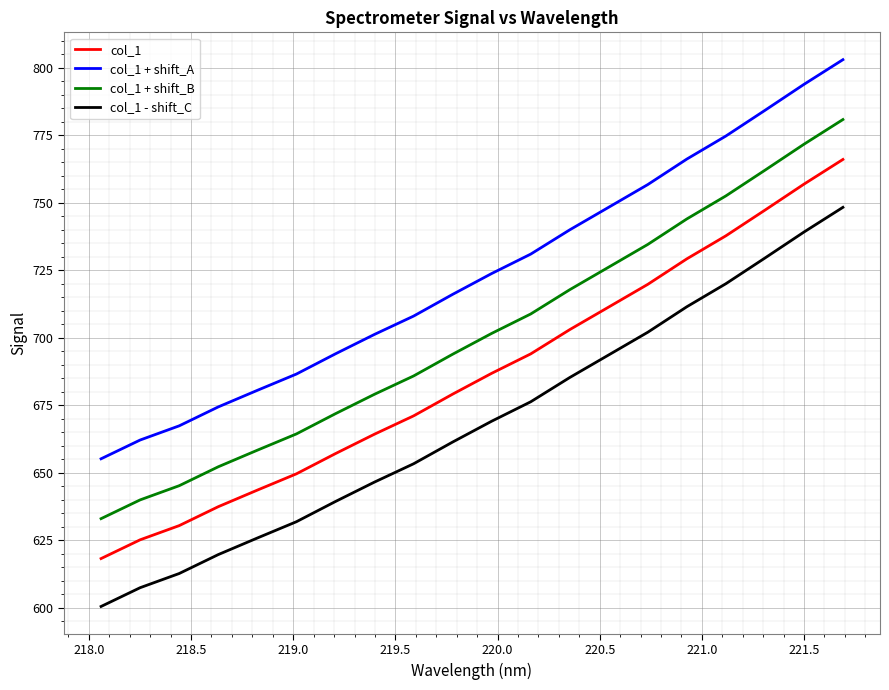

List the series in order of their overall mean, lowest first.

col_1 - shift_C, col_1, col_1 + shift_B, col_1 + shift_A